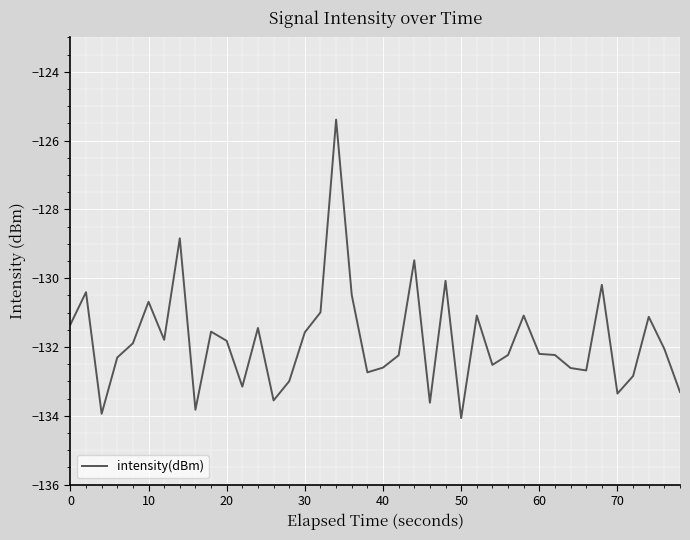

What is the greatest value displayed?

-125.4